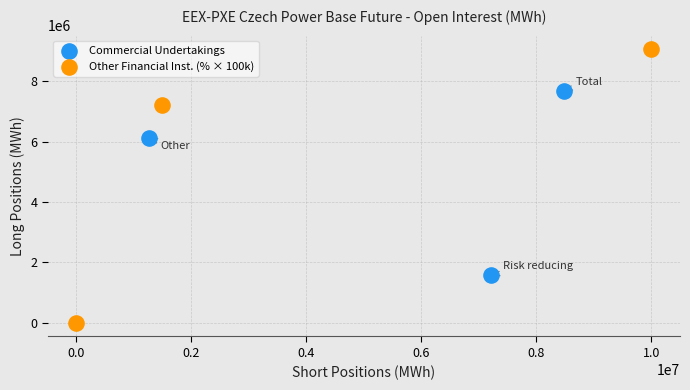

Which series reaches the maximum Y coordinate?

Other Financial Inst. (% × 100k)